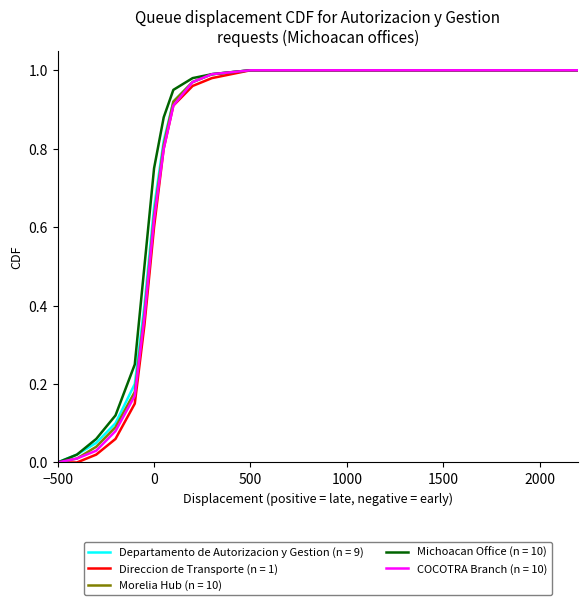

Which series has the widest spread of values?

Departamento de Autorizacion y Gestion (n = 9)